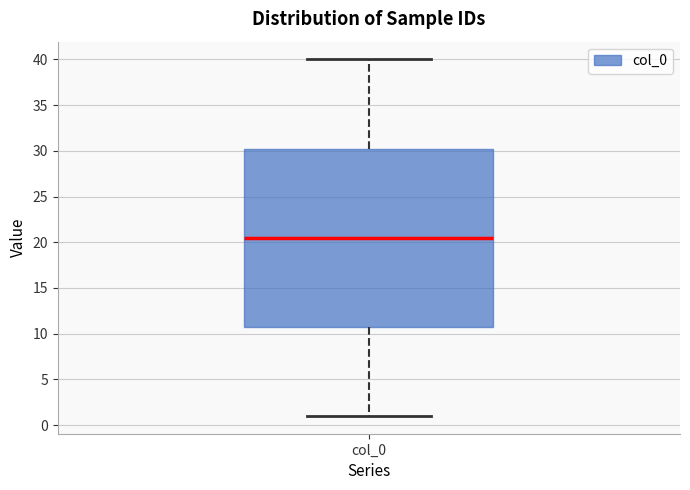

Transcribe this box plot: give where the median line is, the range the box spans, and where the two whiskers end, as read against the y-axis. The values are not printed on the chart, so give them approximately, as read against the axis.

median 20.5, box 11.0 to 30.5, whiskers 1.0 to 40.0